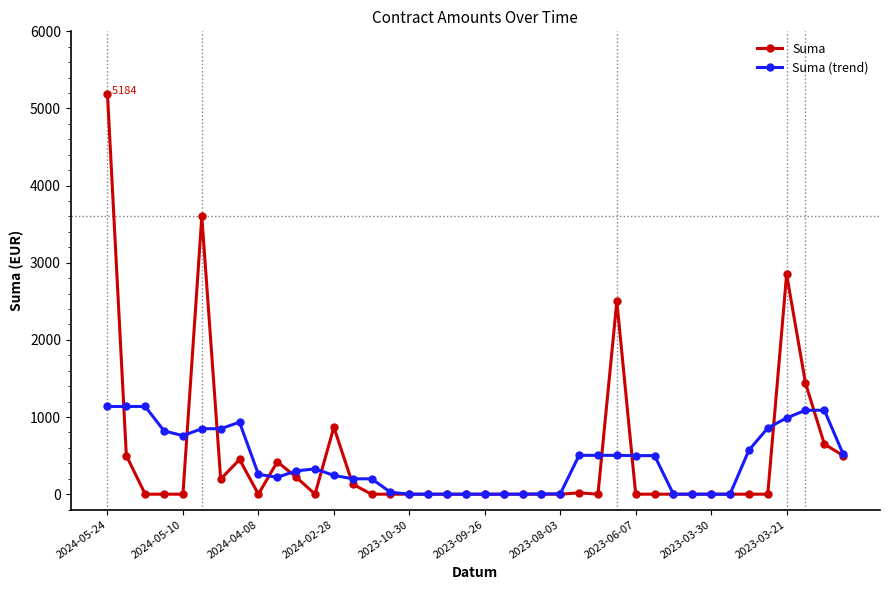

What is the sum of all Suma (trend) values?

17022.9